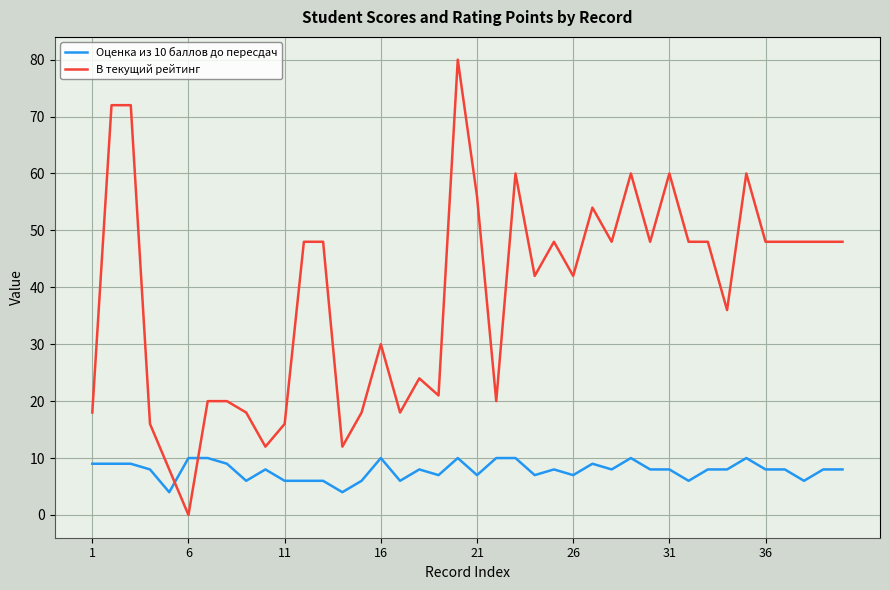

Reading left to right, extract all data points from this chart.

Оценка из 10 баллов до пересдач: 9	9	9	8	4	10	10	9	6	8	6	6	6	4	6	10	6	8	7	10	7	10	10	7	8	7	9	8	10	8	8	6	8	8	10	8	8	6	8	8
В текущий рейтинг: 18	72	72	16	8	0	20	20	18	12	16	48	48	12	18	30	18	24	21	80	56	20	60	42	48	42	54	48	60	48	60	48	48	36	60	48	48	48	48	48